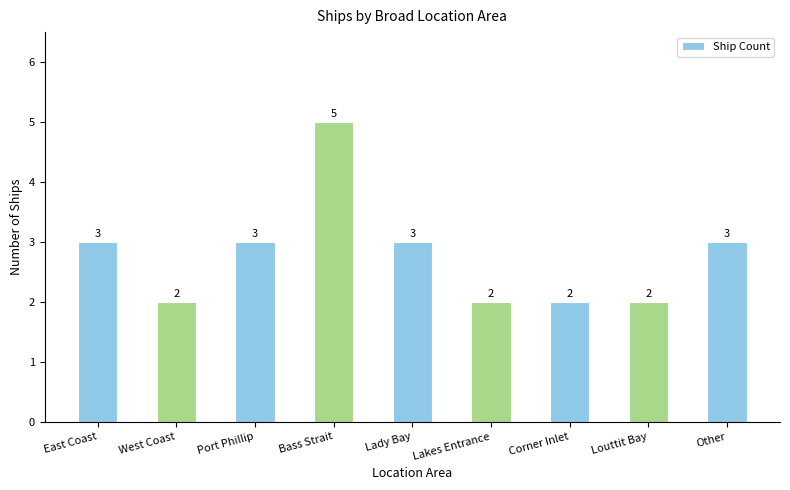

What is the maximum value shown in the chart?

5